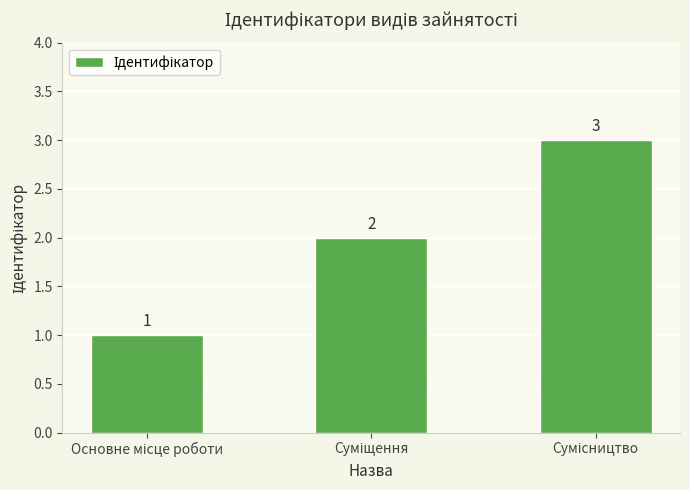

Reading left to right, what are all the values shown in this chart?

1	2	3